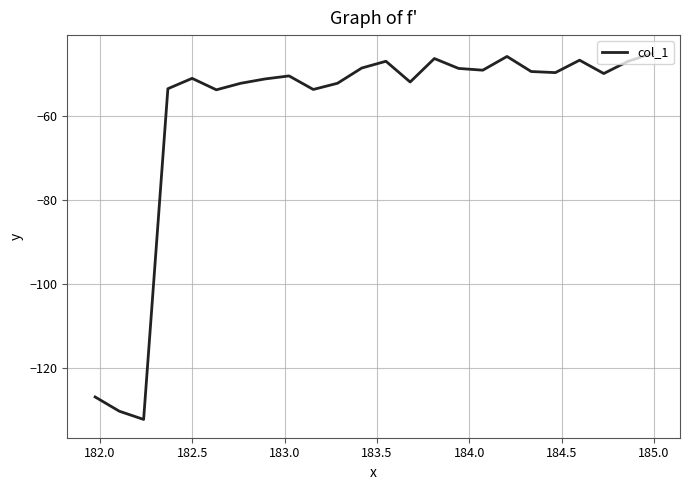

What is the difference between the maximum and minimum values?

87.3